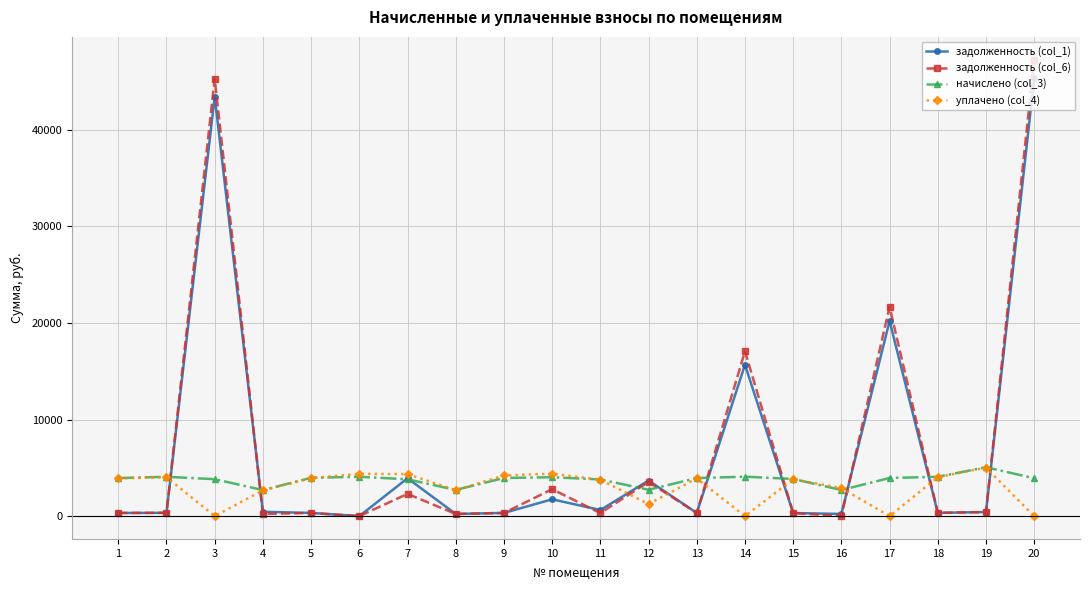

True or false: задолженность (col_1) has more than 1 interior local peaks.

True